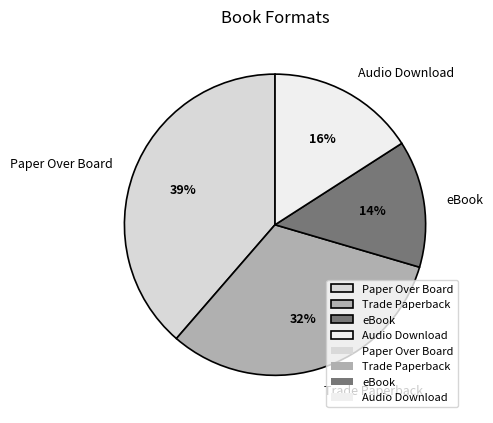

Combined, do Audio Download and eBook account for over 50%?

No